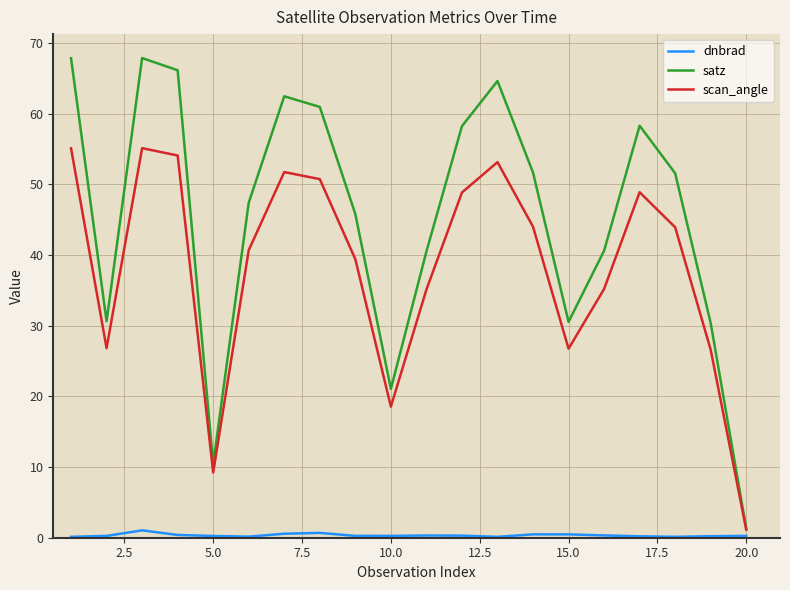

What is the maximum value shown in the chart?

67.9